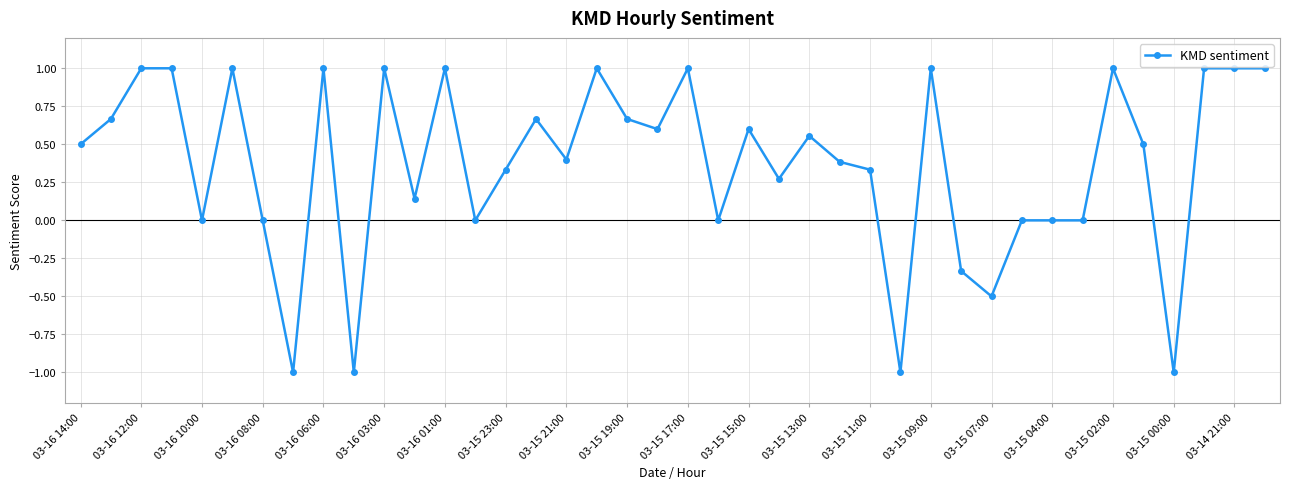

How many distinct data groups are displayed?

1